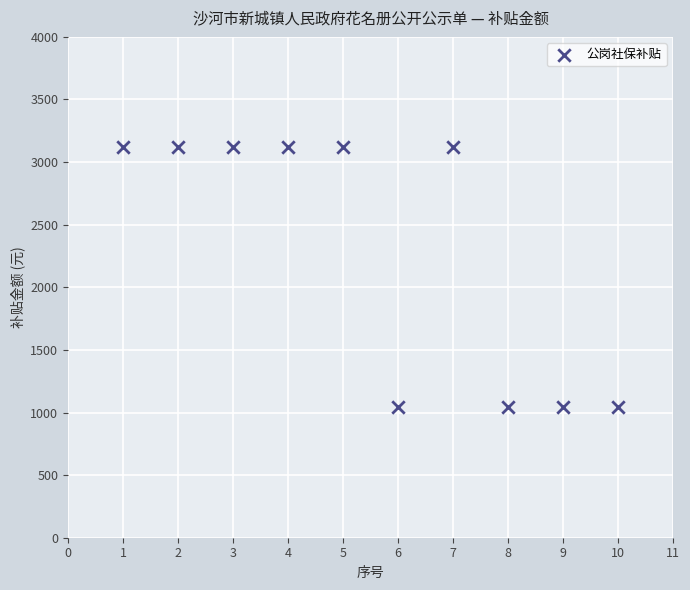

What is the range of X values (max minus min)?

9.0